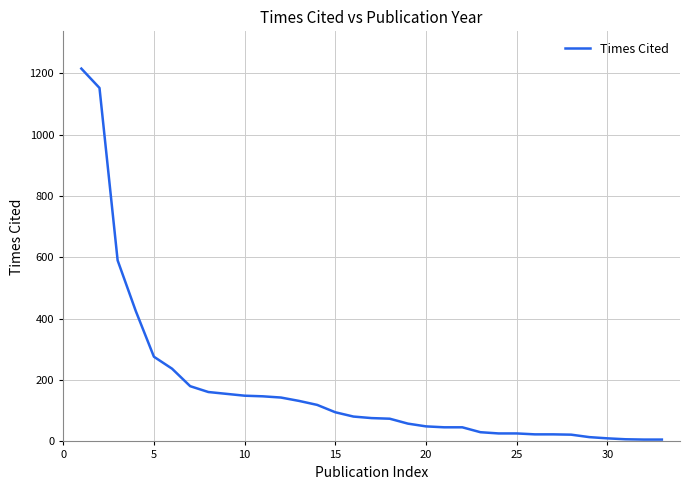

What is the maximum value shown in the chart?

1215